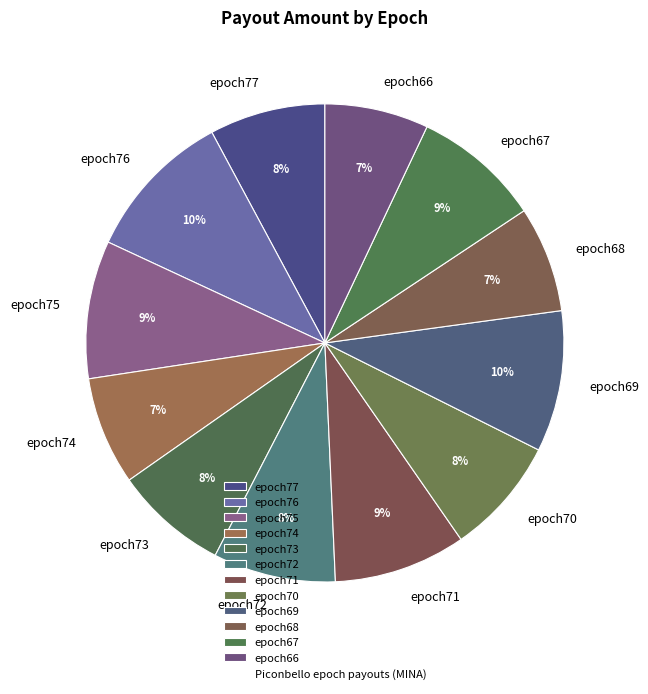

Which has a higher value, epoch66 or epoch77?

epoch77